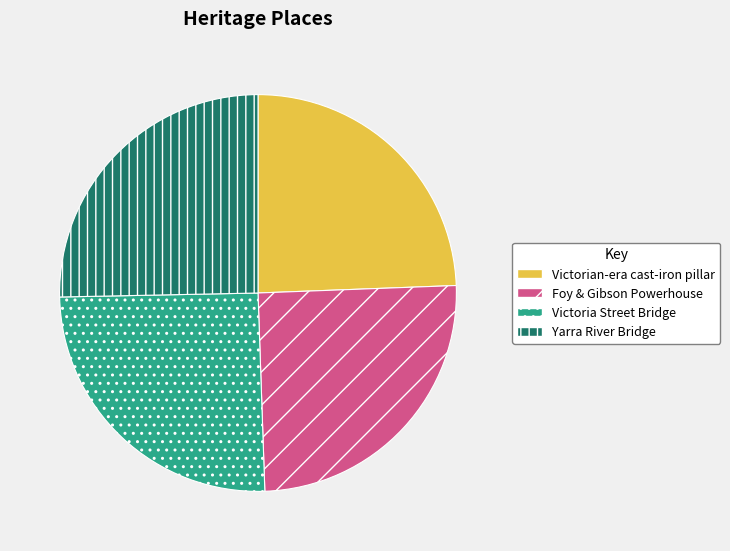

Which slice is the smallest?

Victorian-era cast-iron pillar